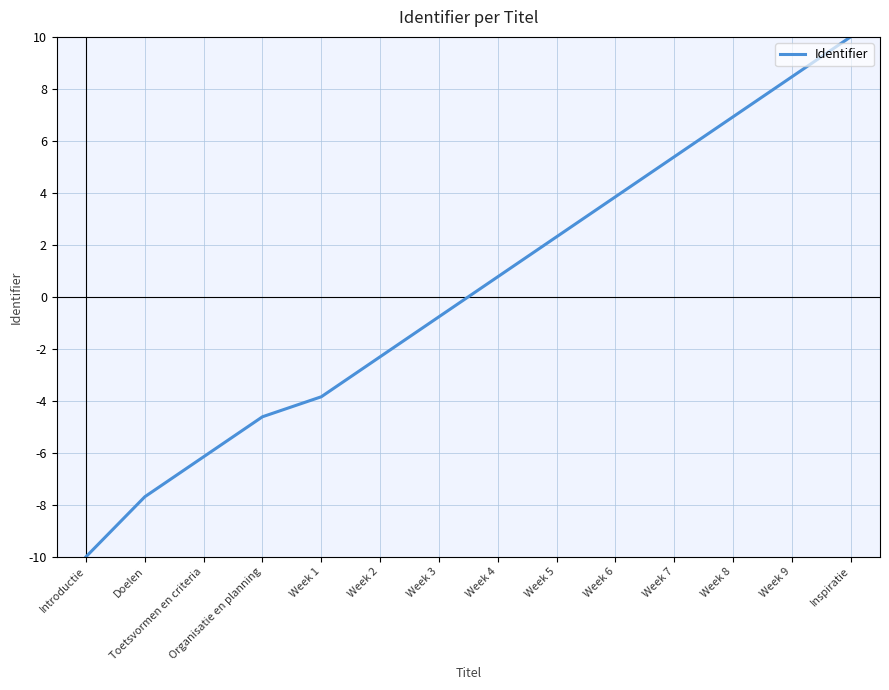

What is the change in value from Organisatie en planning to Week 3?

+3.8